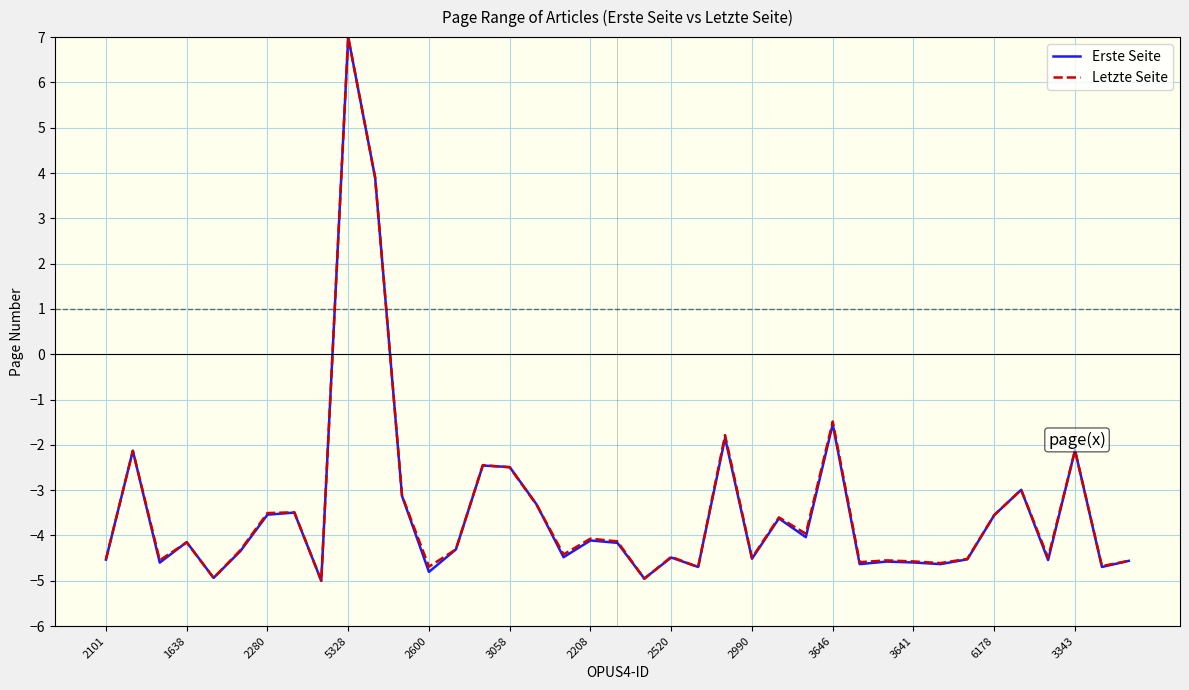

What is the smallest value displayed?

-5.0